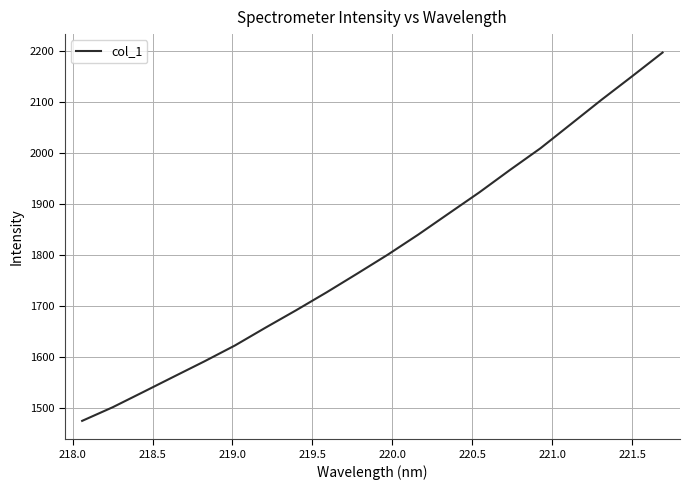

True or false: there are more than 1 points higher than both neighbors.

False